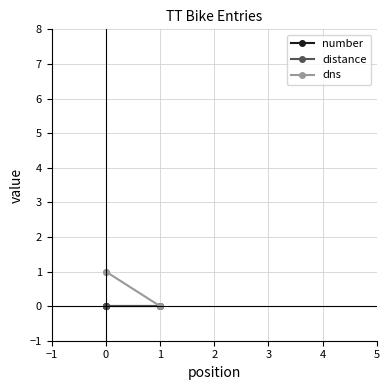

True or false: dns has a value of 1 at 0.

True